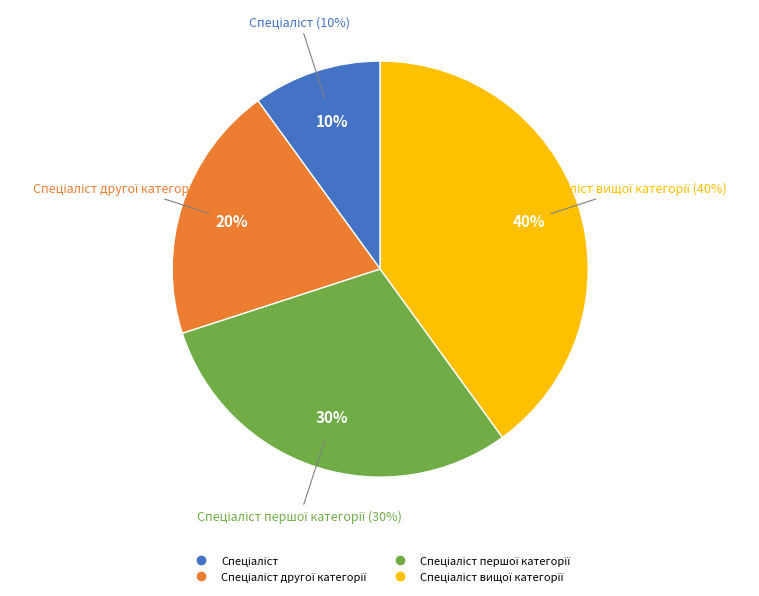

How many segments does this pie chart have?

4